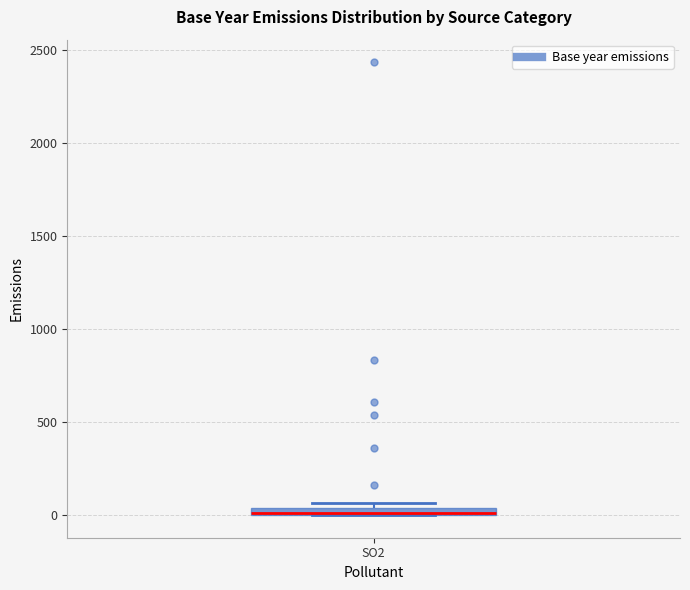

Where is the upper edge of the box for SO2 on the y-axis? The values are not printed on the chart, so give them approximately, as read against the axis.

50